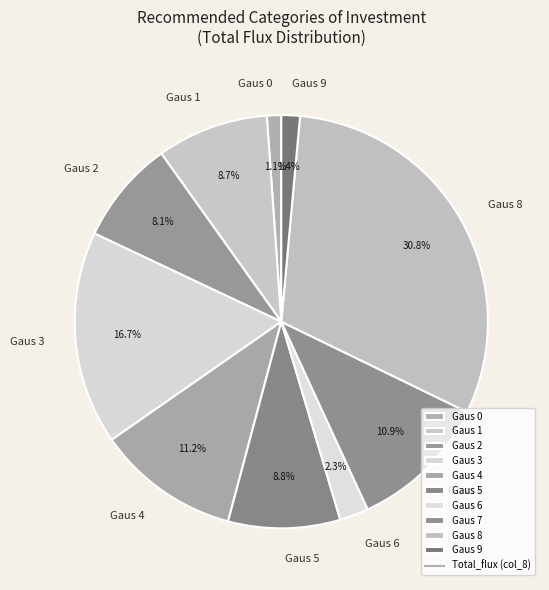

Between Gaus 8 and Gaus 6, which is larger?

Gaus 8